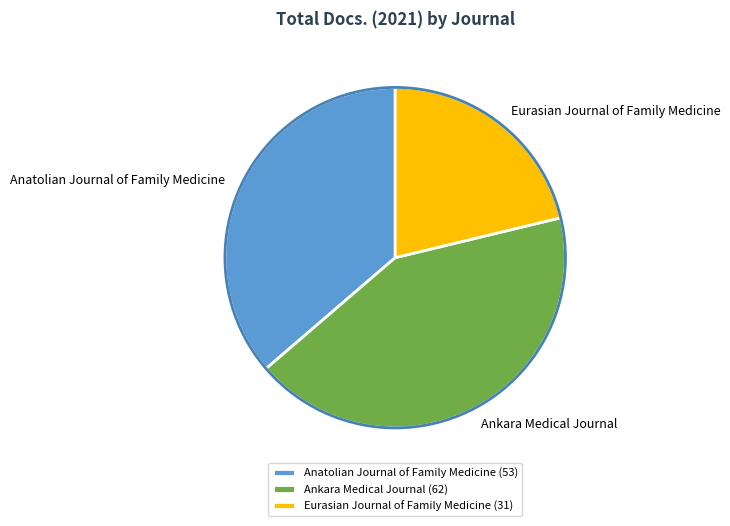

Which slice is the largest?

Ankara Medical Journal